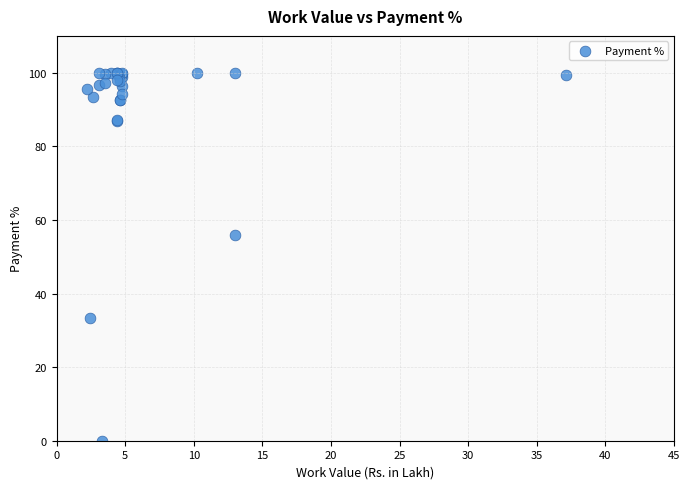

What Y value in the scatter plot is closest to 49?

55.8